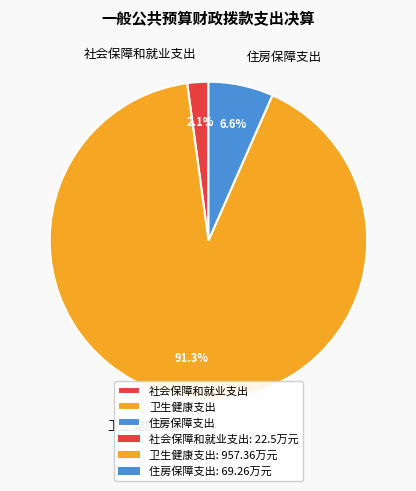

The 住房保障支出 slice represents 1% of the pie. True or false?

False